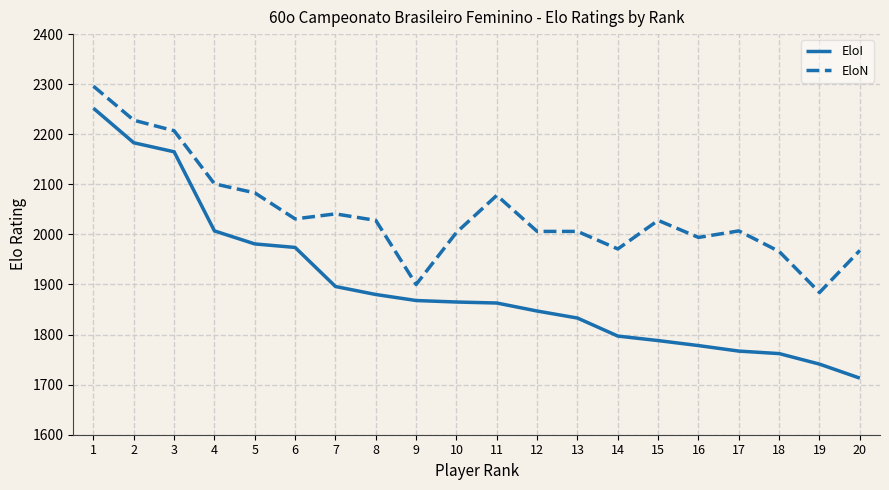

Rank the series by their maximum value, from lowest to highest.

EloI, EloN